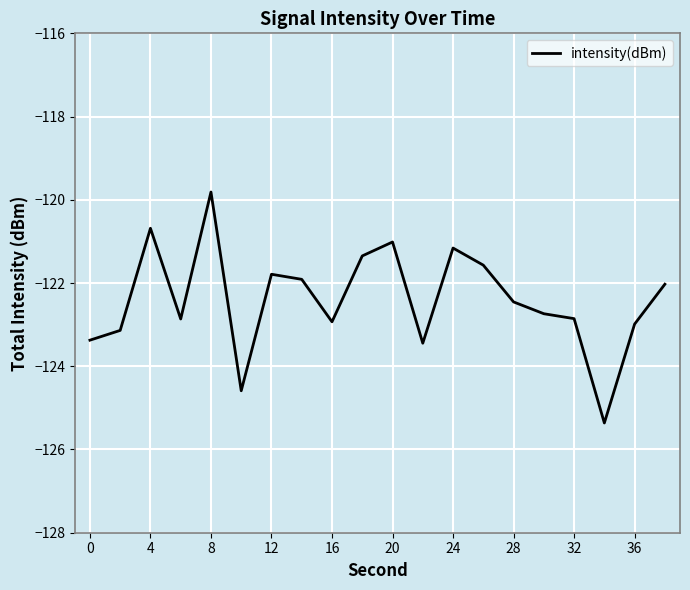

What is the smallest value displayed?

-125.4